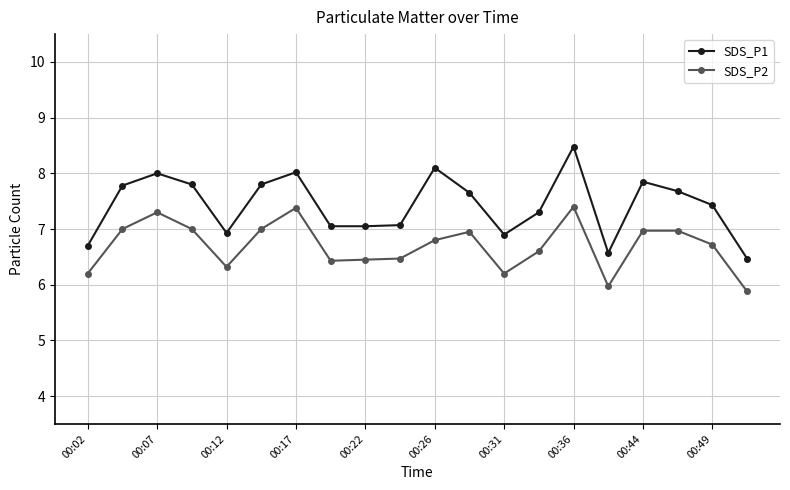

True or false: SDS_P2 and SDS_P1 cross at least once.

False